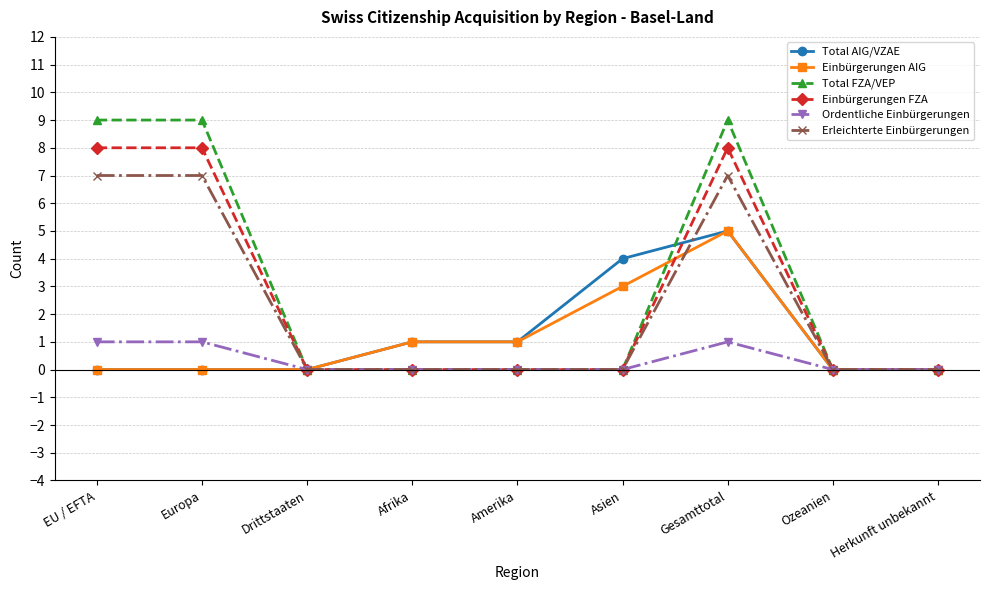

Which category has the highest value in the Total AIG/VZAE series?

Gesamttotal